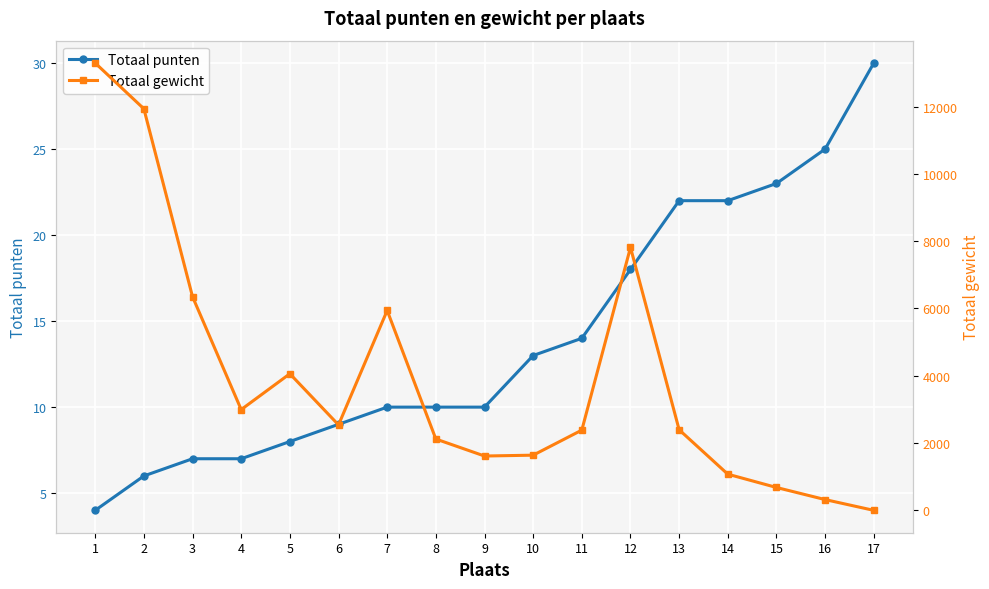

Is it true that Totaal gewicht equals 2540 at 6?

True